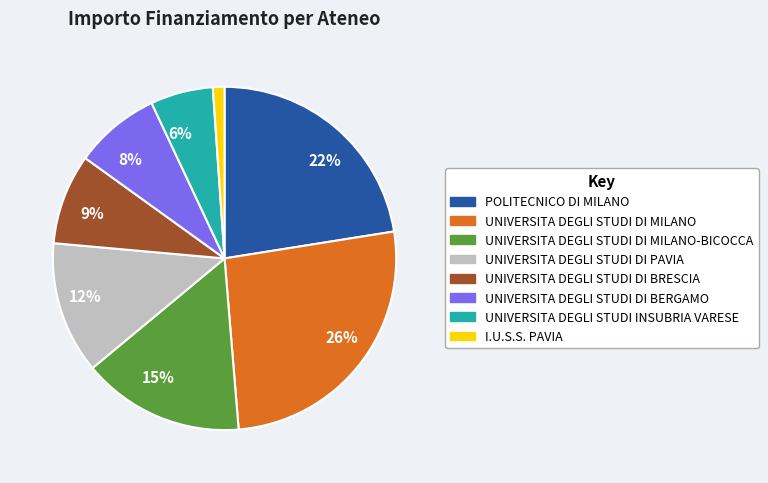

Is there a majority slice in this chart?

No